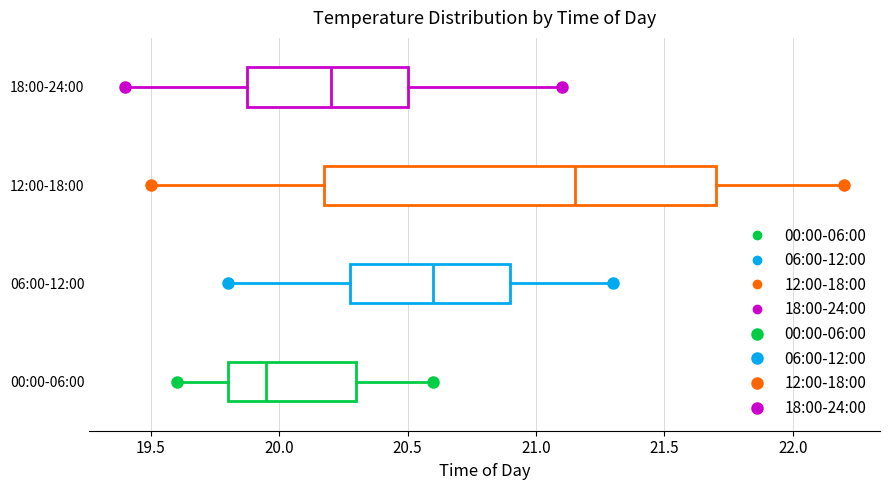

Reading bottom to top, transcribe this box plot: for each box, give where its median line is, the range the box spans, and where its two whiskers end, as read against the x-axis. The values are not printed on the chart, so give them approximately, as read against the axis.

00:00-06:00: median 19.95, box 19.80 to 20.30, whiskers 19.60 to 20.60
06:00-12:00: median 20.60, box 20.30 to 20.90, whiskers 19.80 to 21.30
12:00-18:00: median 21.15, box 20.20 to 21.70, whiskers 19.50 to 22.20
18:00-24:00: median 20.20, box 19.90 to 20.50, whiskers 19.40 to 21.10